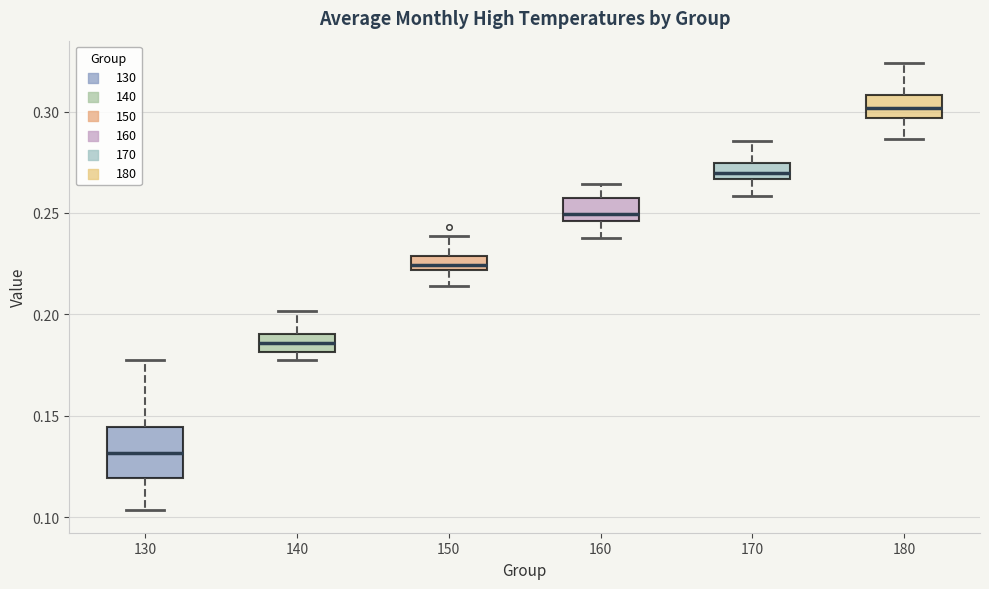

Comparing the boxes themselves (not the whiskers), which one is the tallest?

130